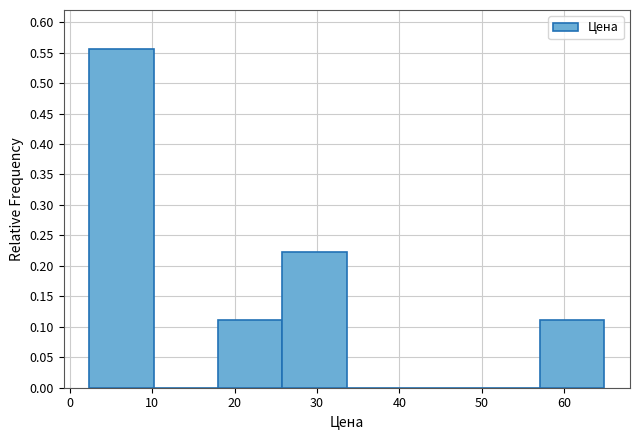

Reading left to right, transcribe this chart: for each bar, give the range it covers on the x-axis and its height. Neither the bar edges nor the heights are printed on the chart, so give them approximately, as read against the axes.

2 to 10: 0.555
10 to 18: 0
18 to 26: 0.110
26 to 34: 0.220
34 to 41: 0
41 to 49: 0
49 to 57: 0
57 to 65: 0.110